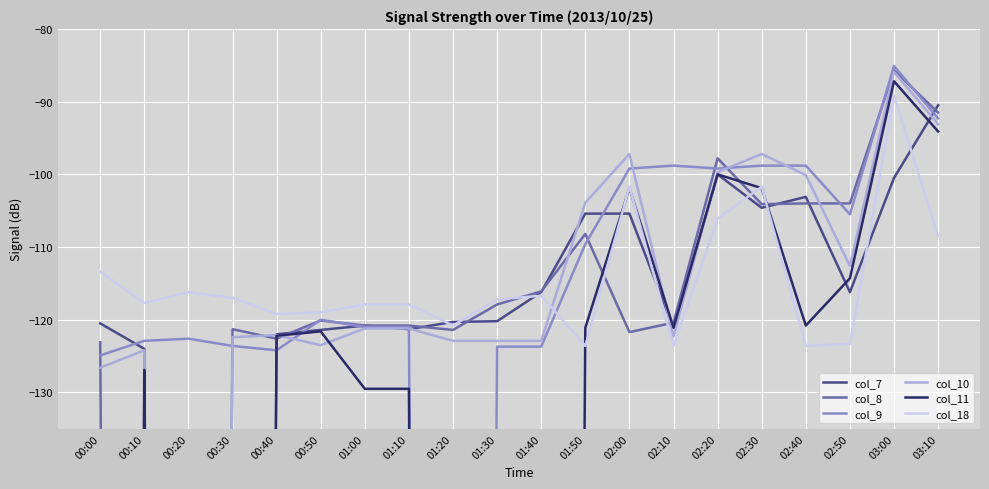

Rank the series by their maximum value, from lowest to highest.

col_7, col_18, col_11, col_10, col_8, col_9